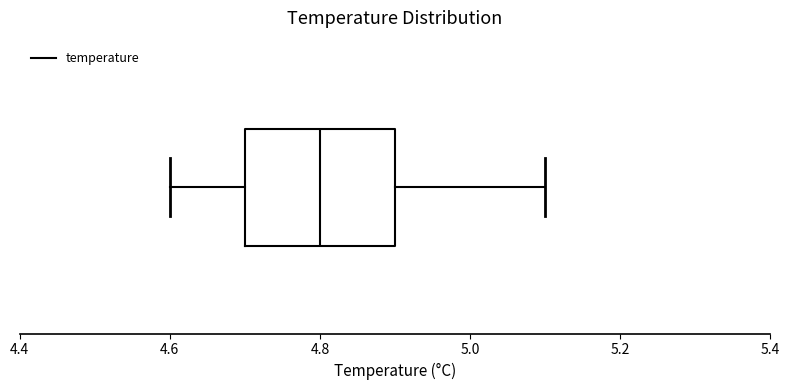

Where does the left whisker of the box end on the x-axis? The values are not printed on the chart, so give them approximately, as read against the axis.

4.6